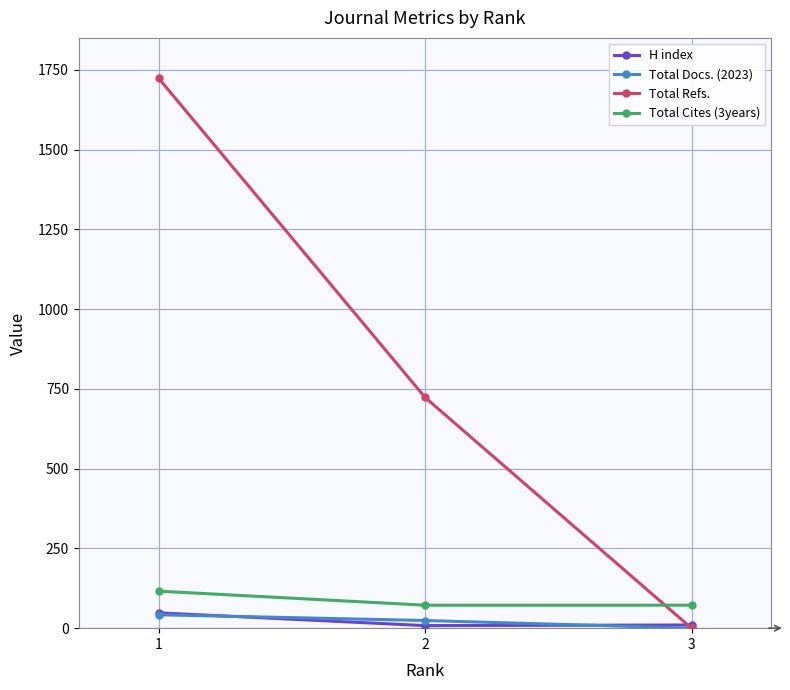

What is the value of the H index point at the 1st from the left?

48